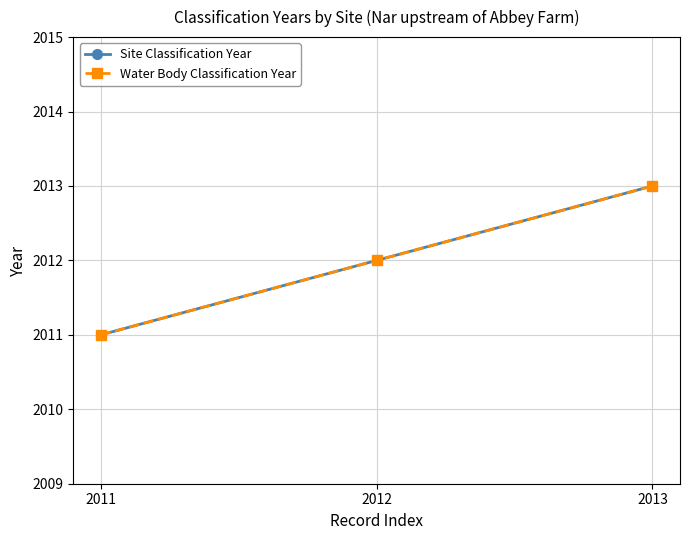

How many Water Body Classification Year values are between 2011 and 2013?

3